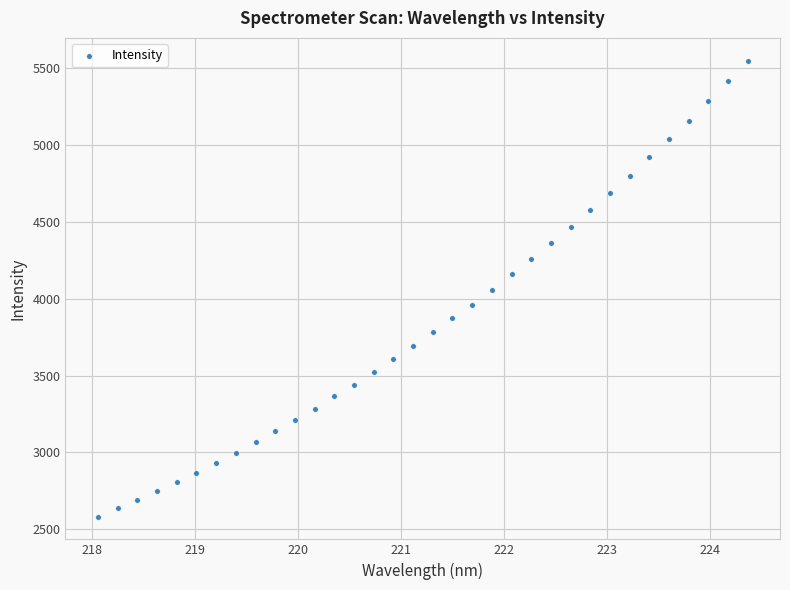

What is the range of X values (max minus min)?

6.3